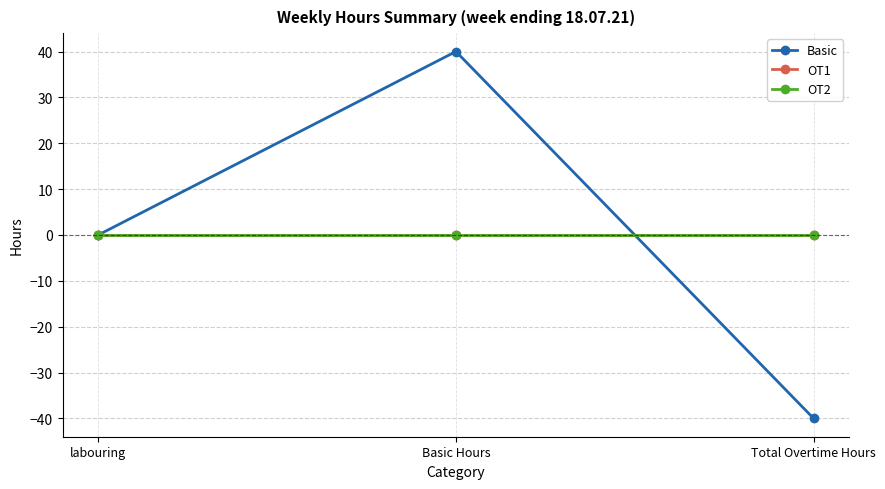

Which has a higher value, Basic Hours or labouring?

Basic Hours